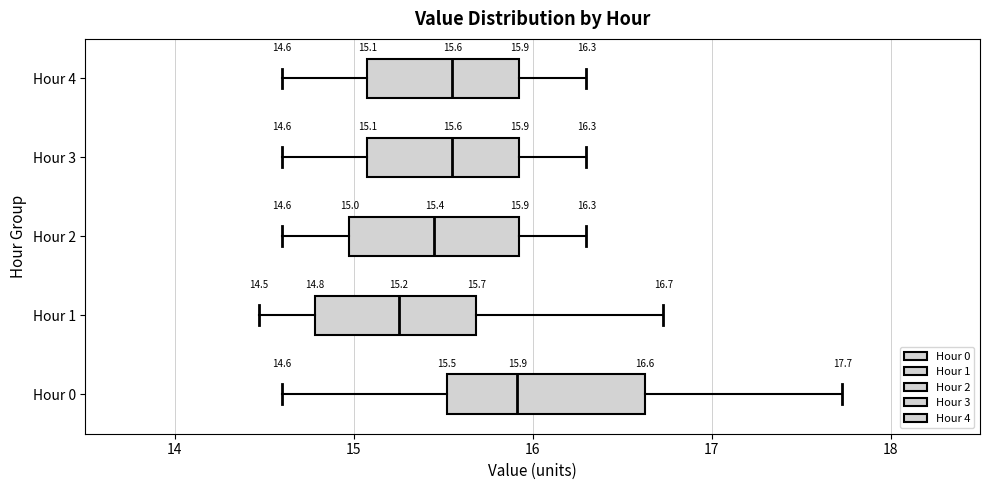

Which box is the widest, from its left edge to its right edge?

Hour 0